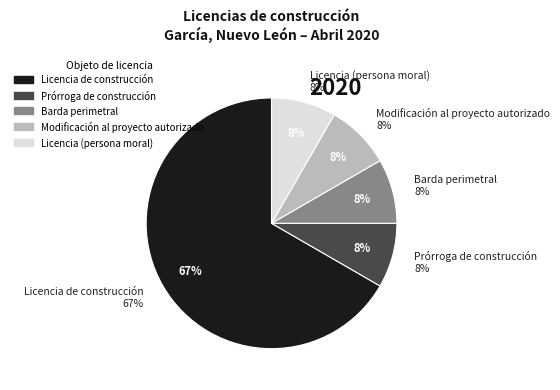

Is there any slice that represents more than half of the pie?

Yes